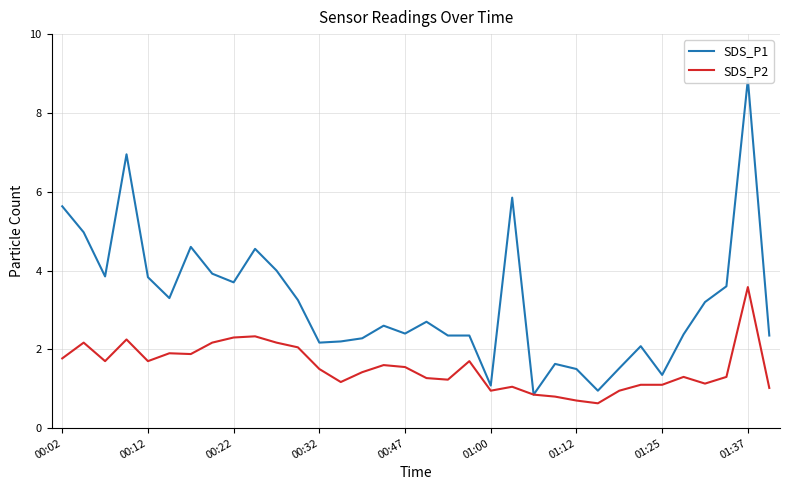

True or false: SDS_P1 and SDS_P2 cross at least once.

False